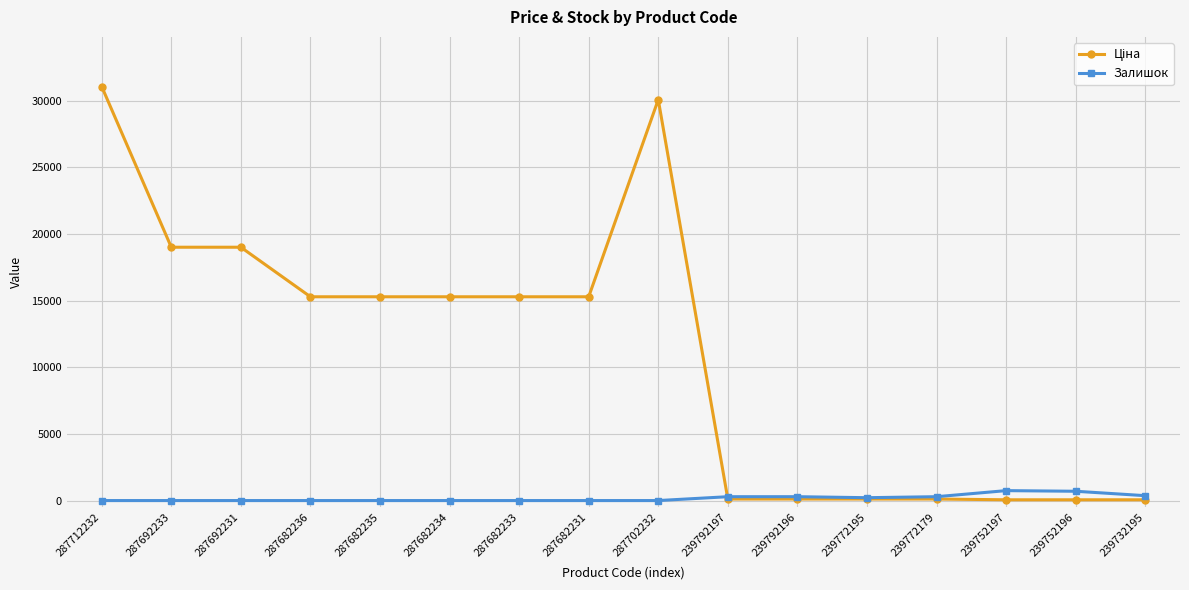

Count the number of data series in this chart.

2